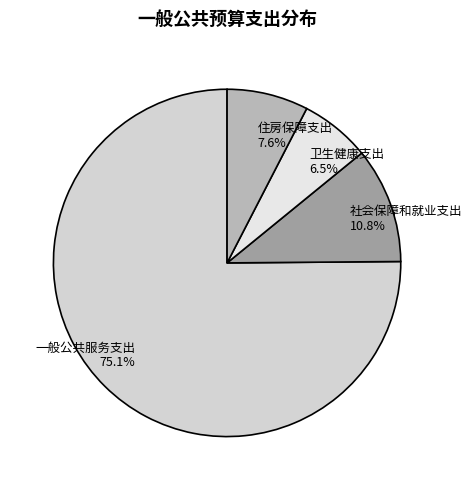

True or false: 住房保障支出 accounts for 8% of the total.

True